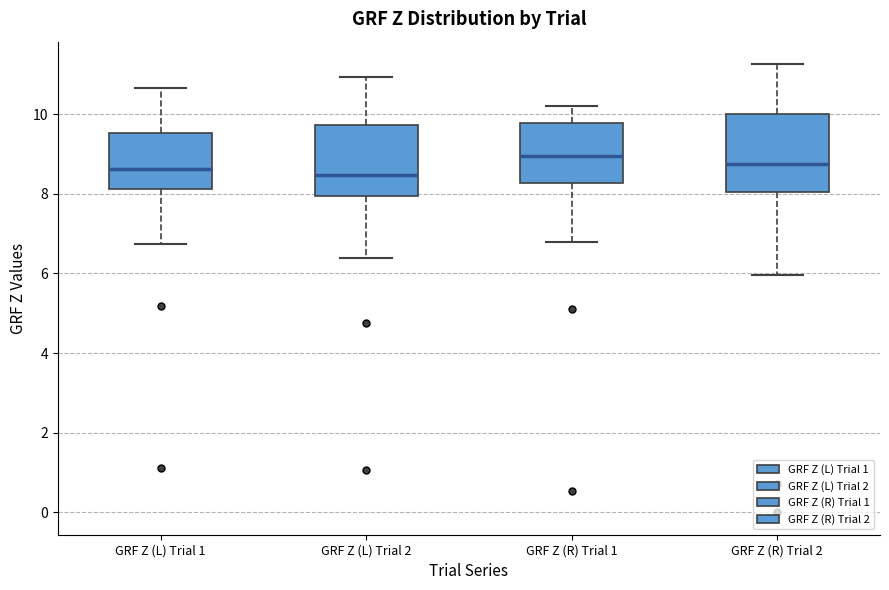

Reading left to right, transcribe this box plot: for each box, give where its median line is, the range the box spans, and where its two whiskers end, as read against the y-axis. The values are not printed on the chart, so give them approximately, as read against the axis.

GRF Z (L) Trial 1: median 8.6, box 8.2 to 9.6, whiskers 6.8 to 10.6
GRF Z (L) Trial 2: median 8.4, box 8.0 to 9.8, whiskers 6.4 to 11.0
GRF Z (R) Trial 1: median 9.0, box 8.2 to 9.8, whiskers 6.8 to 10.2
GRF Z (R) Trial 2: median 8.8, box 8.0 to 10.0, whiskers 6.0 to 11.2